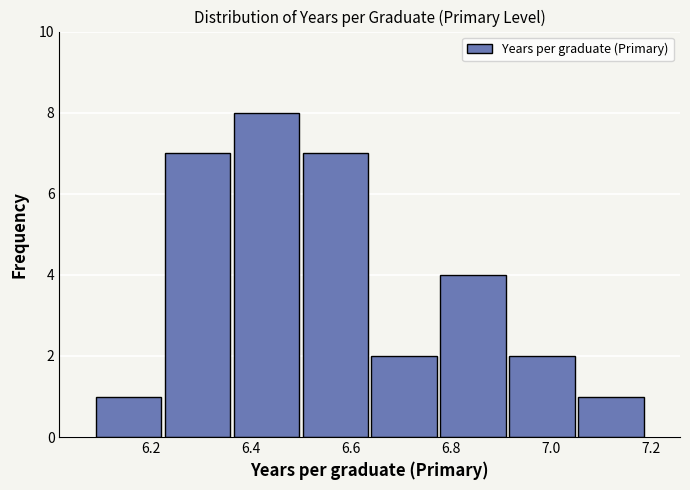

Which range on the x-axis has the tallest bar?

6.36 to 6.50